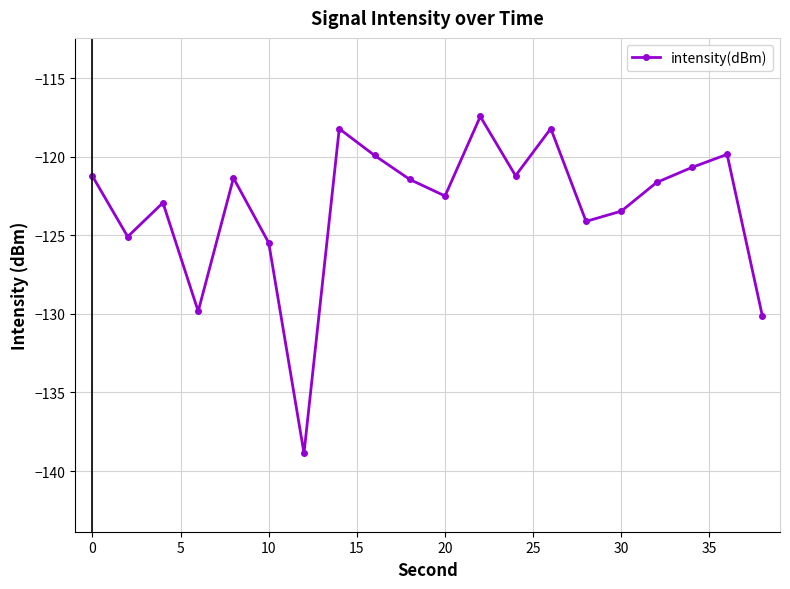

What is the value of the 11th point from the left?

-122.5